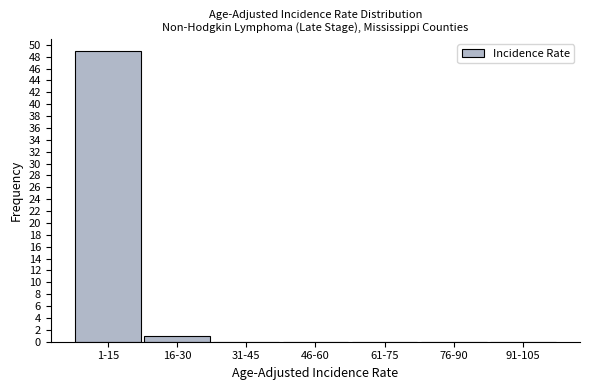

Reading left to right, transcribe all the data shown in this chart.

1-15=49	16-30=1	31-45=0	46-60=0	61-75=0	76-90=0	91-105=0